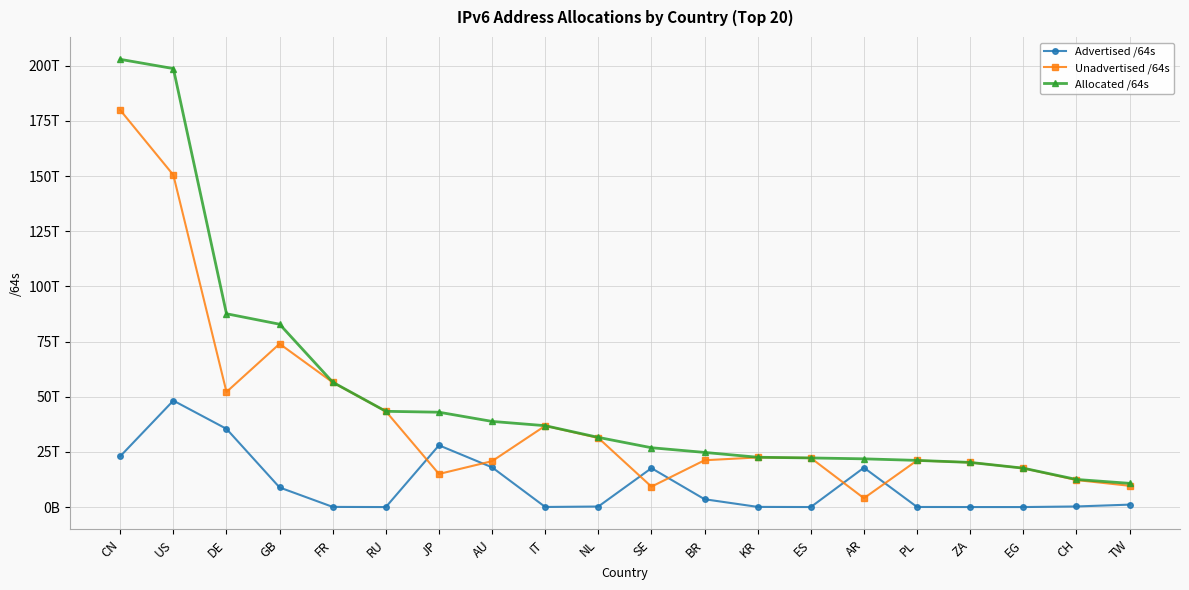

Which series has the largest total across all categories?

Allocated /64s